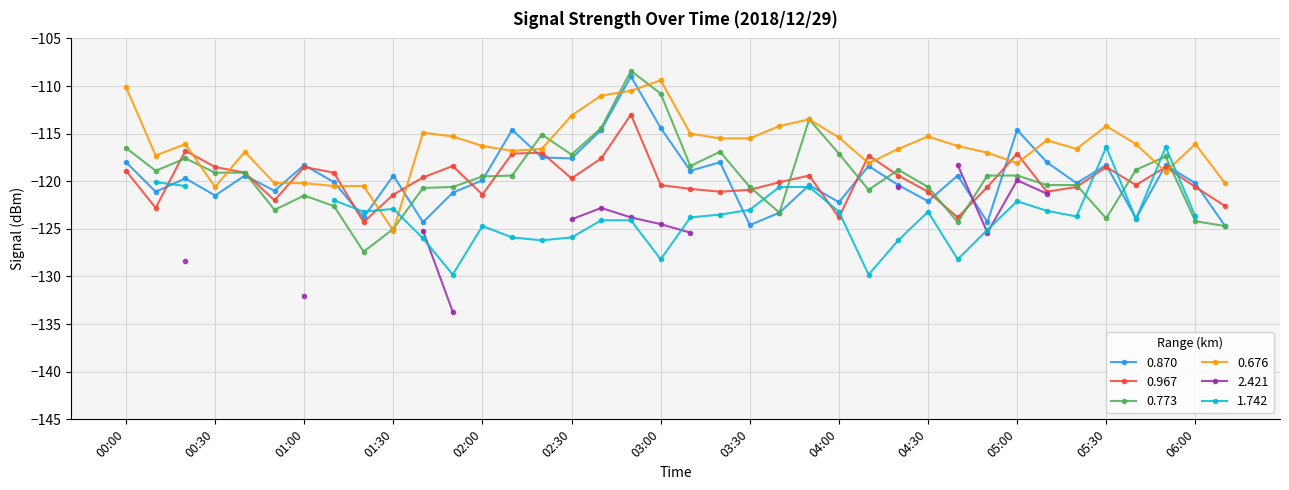

Read the 0.773 value at 05:30.

-123.9